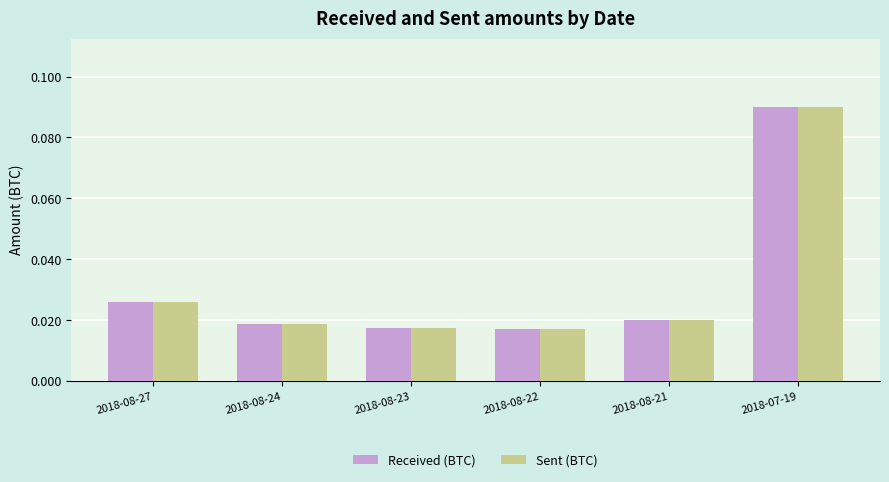

At which category does the chart reach its peak across all series?

2018-07-19